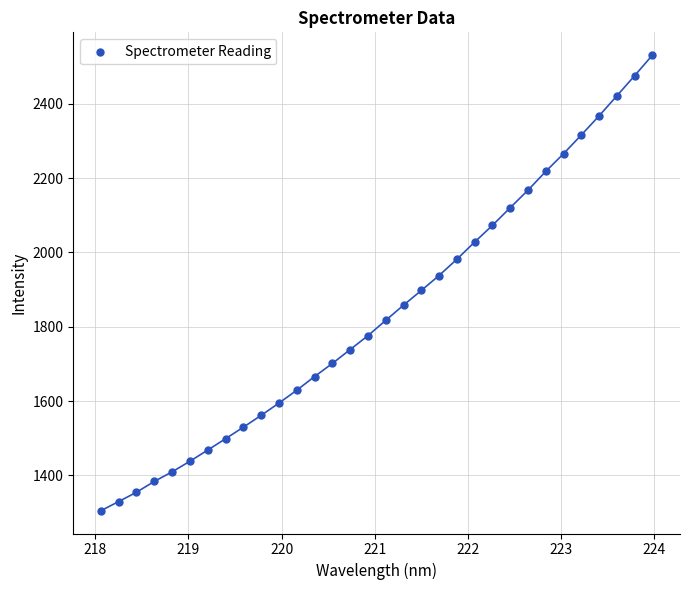

What is the range of X values (max minus min)?

5.9